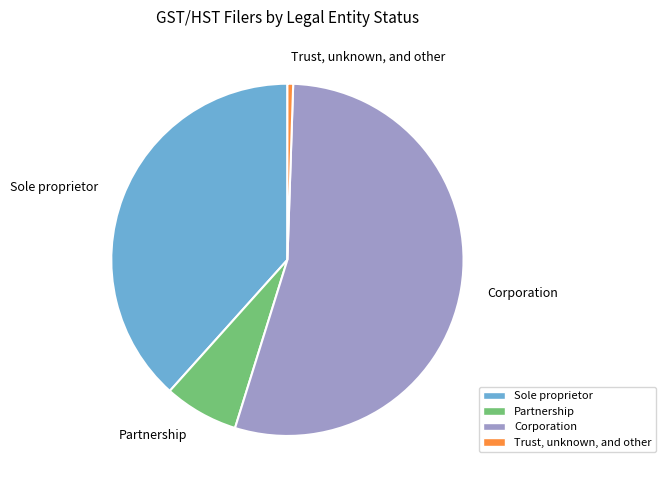

The Corporation slice represents 54% of the pie. True or false?

True